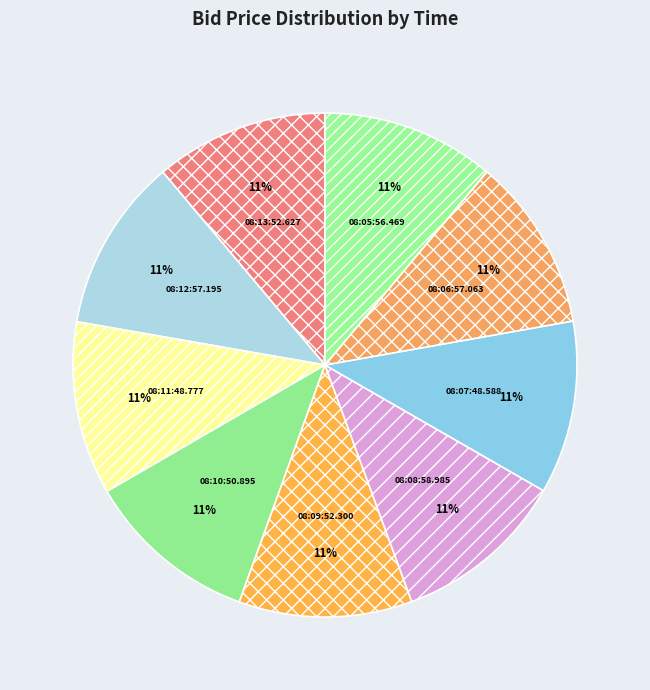

To the nearest percent, what percentage of the pie is 08:13:52.627?

11%